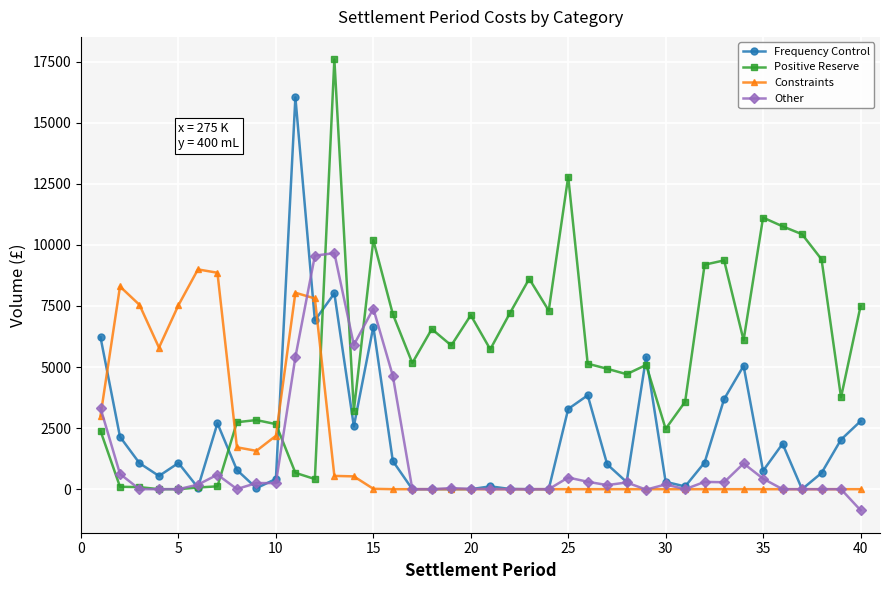

Which series has the largest total across all categories?

Positive Reserve